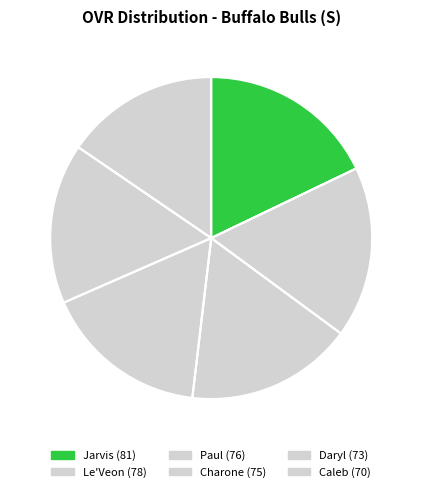

Between Jarvis and Charone, which is larger?

Jarvis